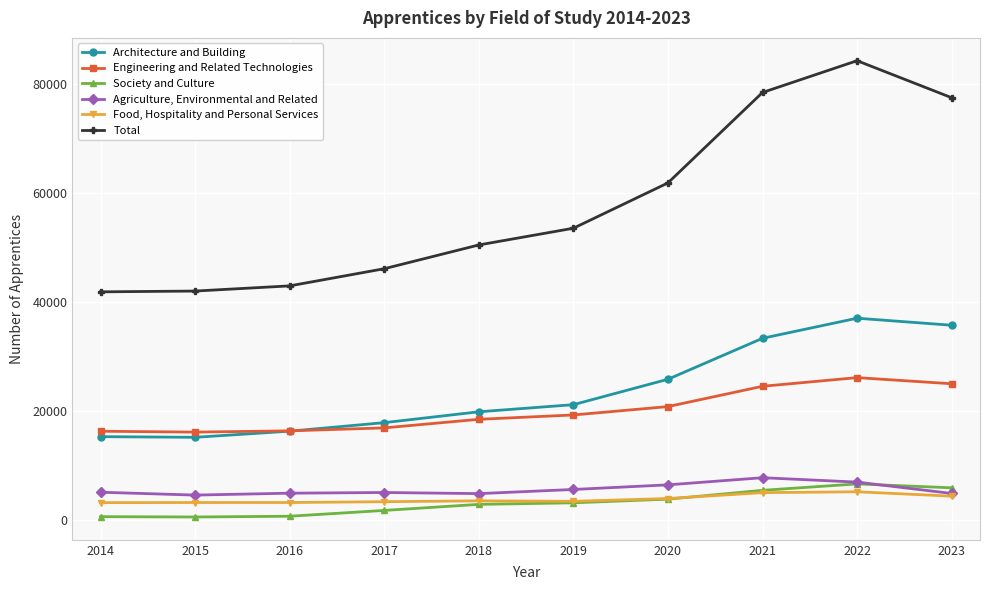

List the series in order of their peak value, lowest first.

Food, Hospitality and Personal Services, Society and Culture, Agriculture, Environmental and Related, Engineering and Related Technologies, Architecture and Building, Total